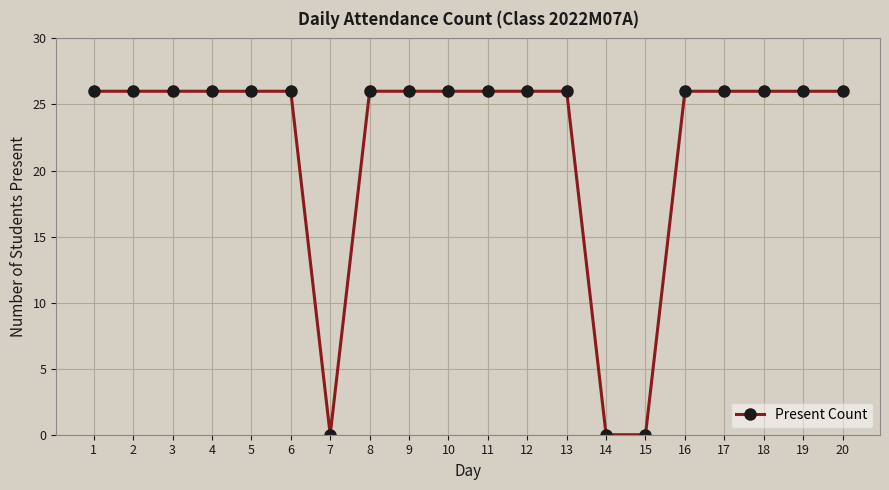

What is the sum of all values?

442